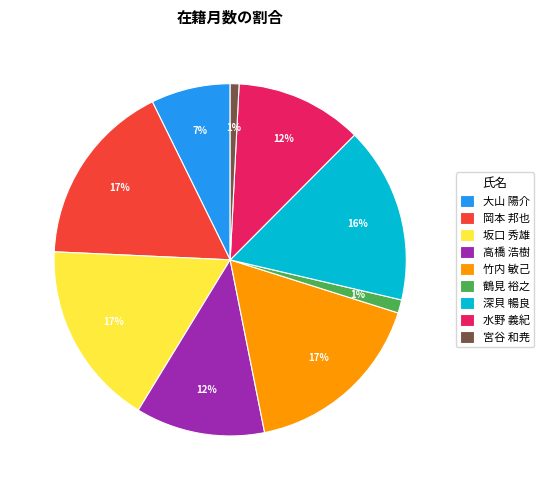

What percentage is the 鶴見 裕之 slice, to the nearest percent?

1%